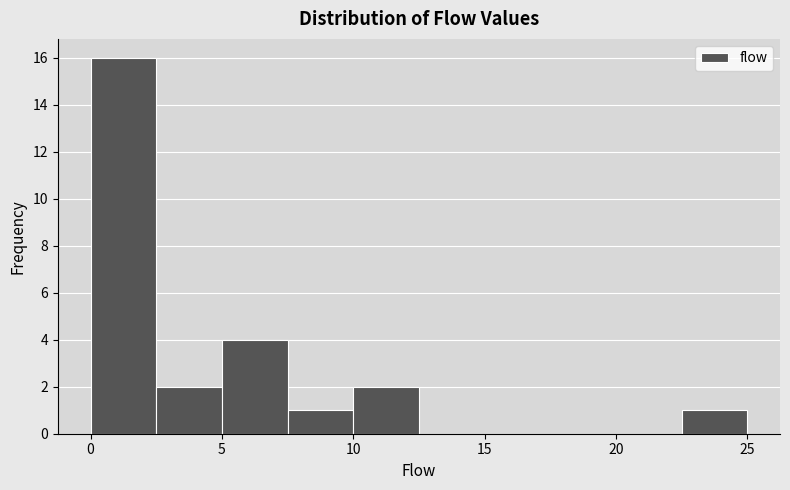

Reading left to right, transcribe this chart: for each bar, give the range it covers on the x-axis and its height. The values are not printed on the chart, so give them approximately, as read against the axis.

0.0 to 2.5: 16
2.5 to 5.0: 2
5.0 to 7.5: 4
7.5 to 10.0: 1
10.0 to 12.5: 2
12.5 to 15.0: 0
15.0 to 17.5: 0
17.5 to 20.0: 0
20.0 to 22.5: 0
22.5 to 25.0: 1